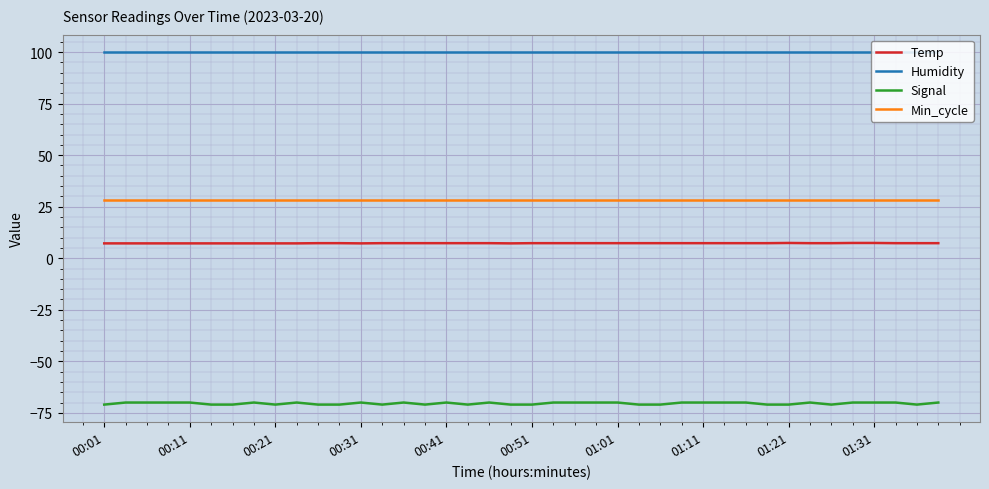

True or false: Signal and Temp intersect in this chart.

False